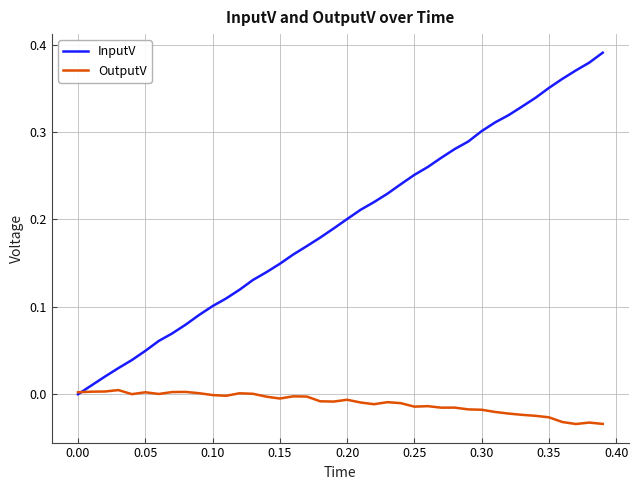

How many lines are shown in the chart?

2